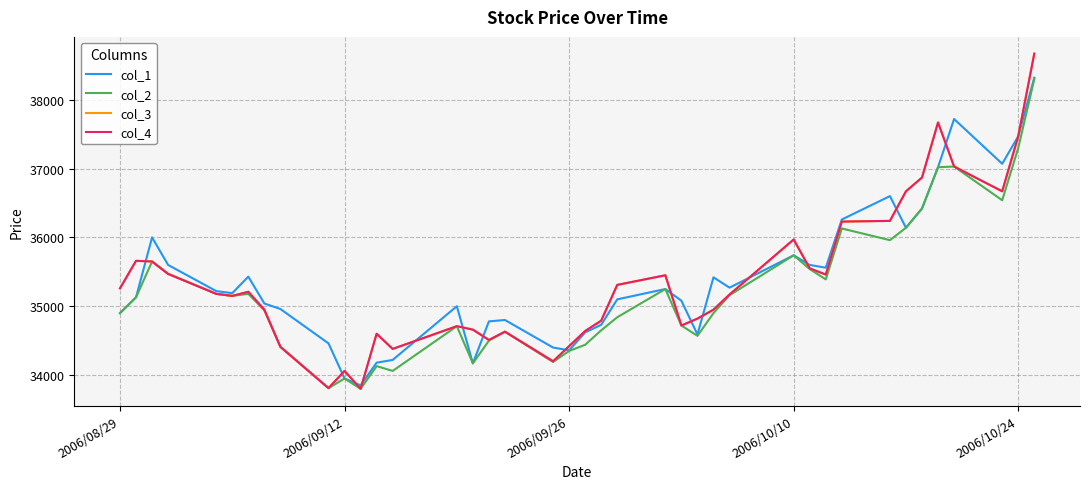

At how many categories does at least one series exceed 34147?

38